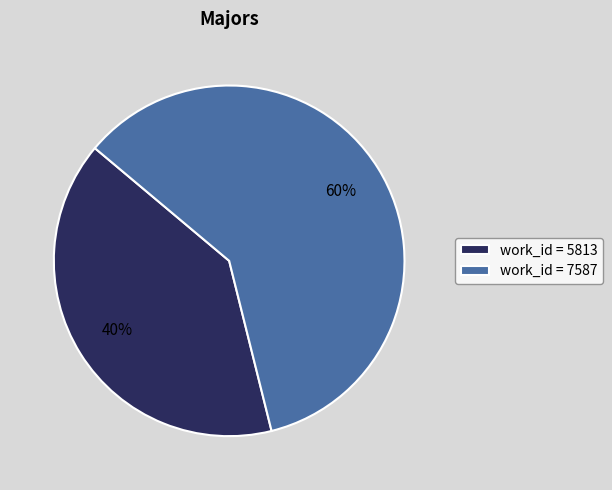

To the nearest percent, what is the difference between the largest and smallest slice percentages?

20%